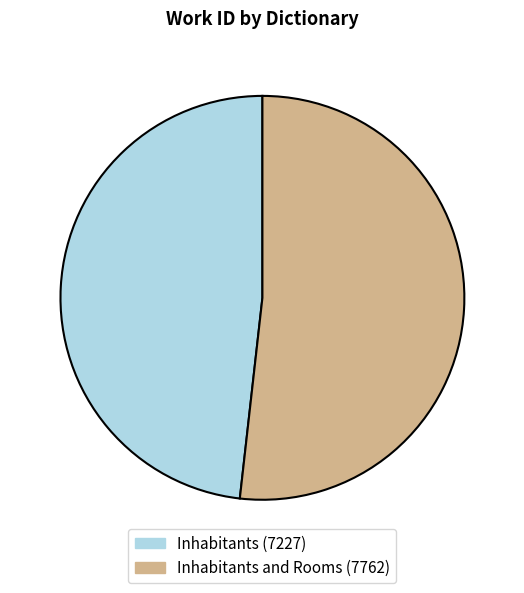

Is there any slice that represents more than half of the pie?

Yes